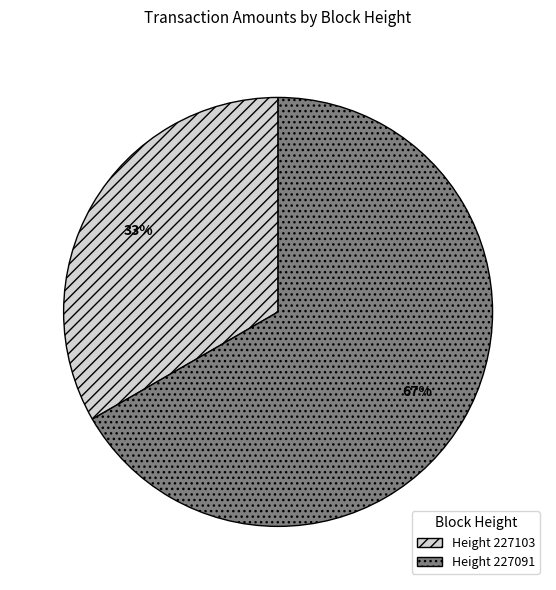

To the nearest percent, what is the average slice percentage?

50%